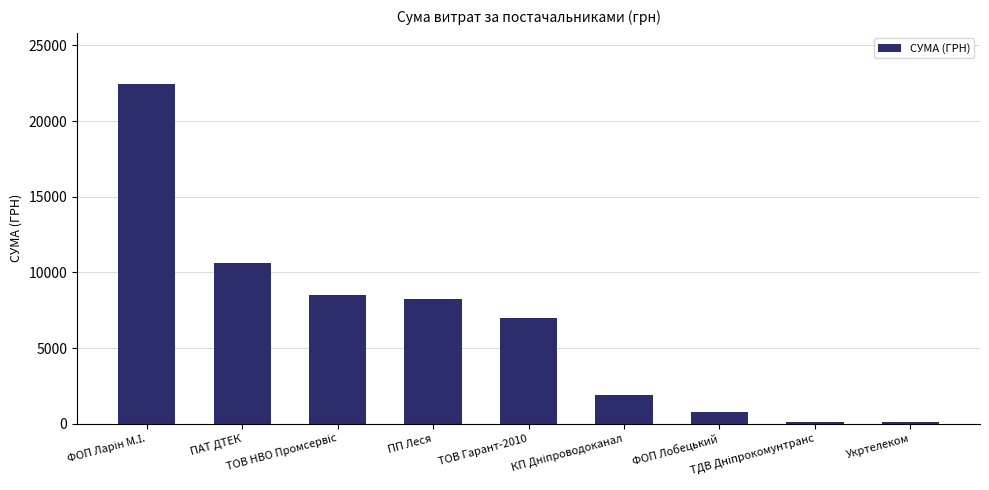

What is the value of the 5th bar from the left?

6978.2